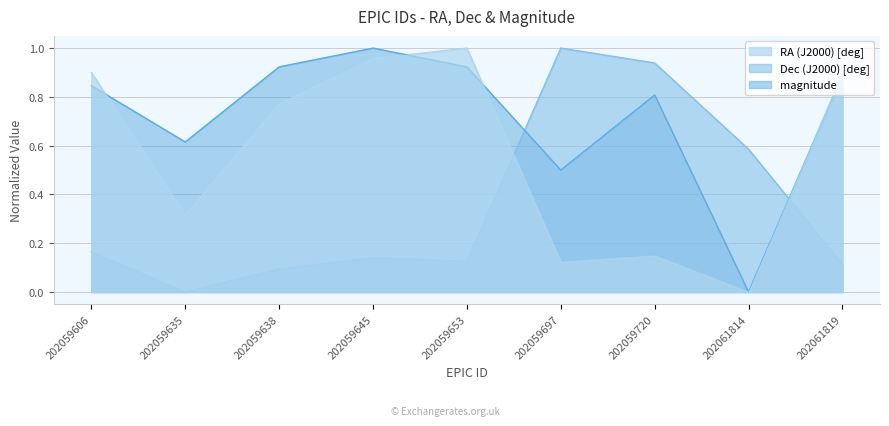

How many times do magnitude and RA (J2000) [deg] cross each other?

3